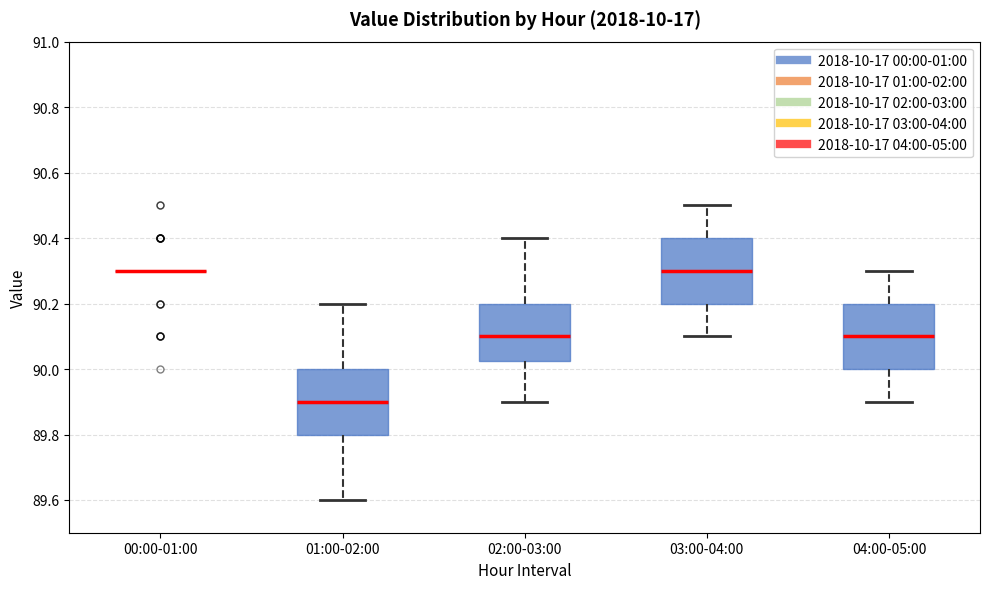

Where does the median line of the box for 03:00-04:00 sit on the y-axis? The values are not printed on the chart, so give them approximately, as read against the axis.

90.30